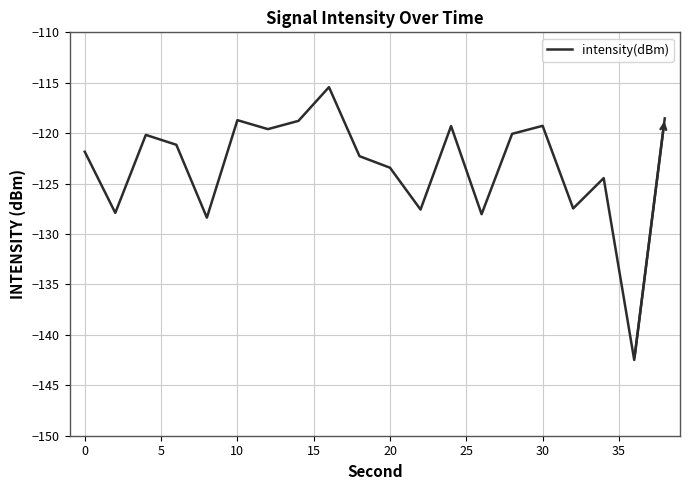

What is the minimum value shown in the chart?

-142.5